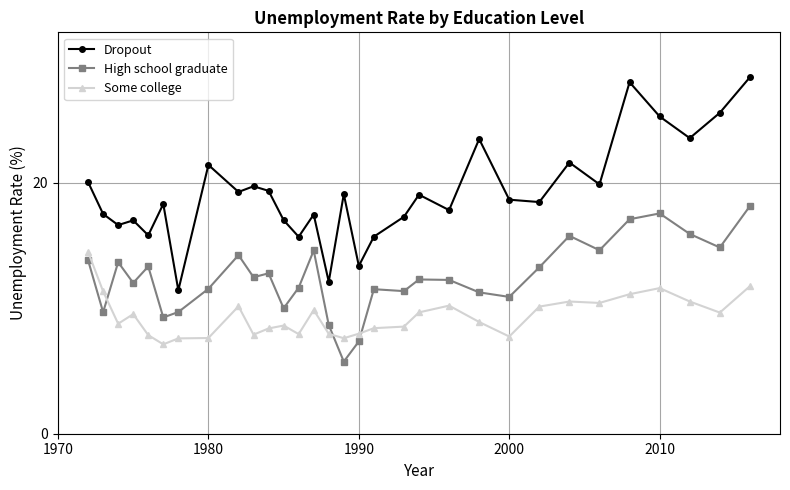

How many lines are shown in the chart?

3